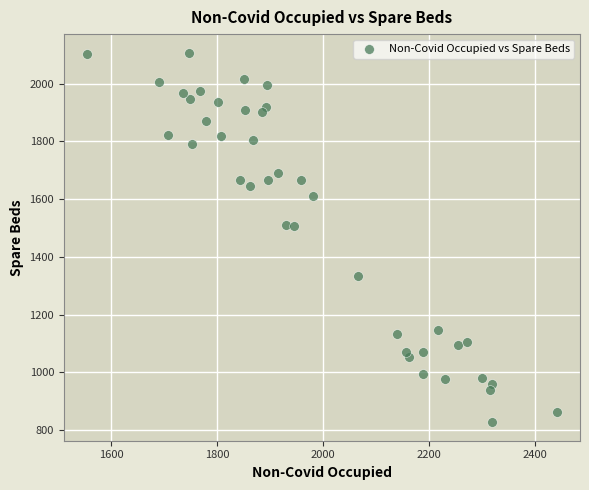

What is the range of X values (max minus min)?

885